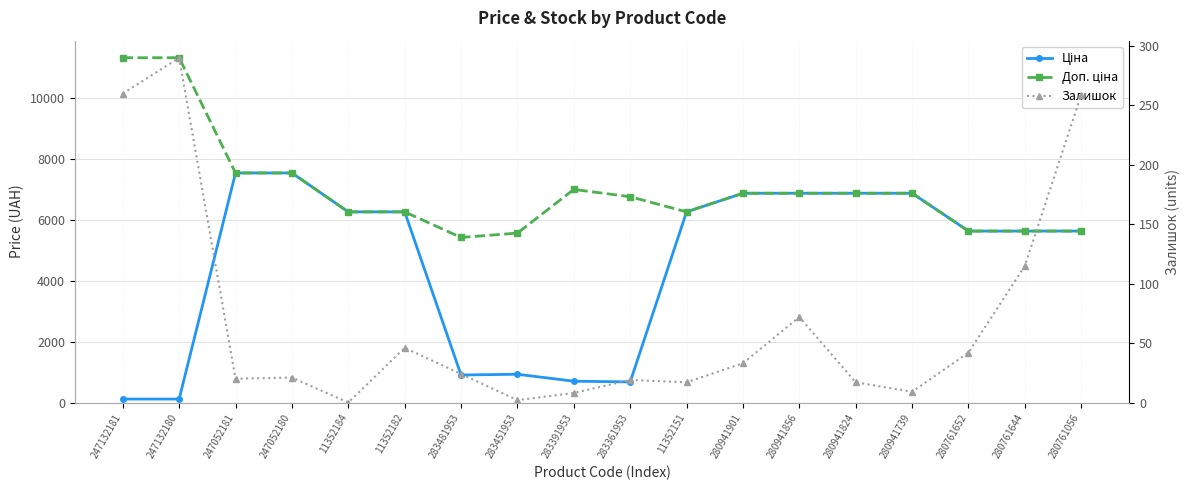

What is the difference between the maximum and minimum values in the Ціна series?

7432.6